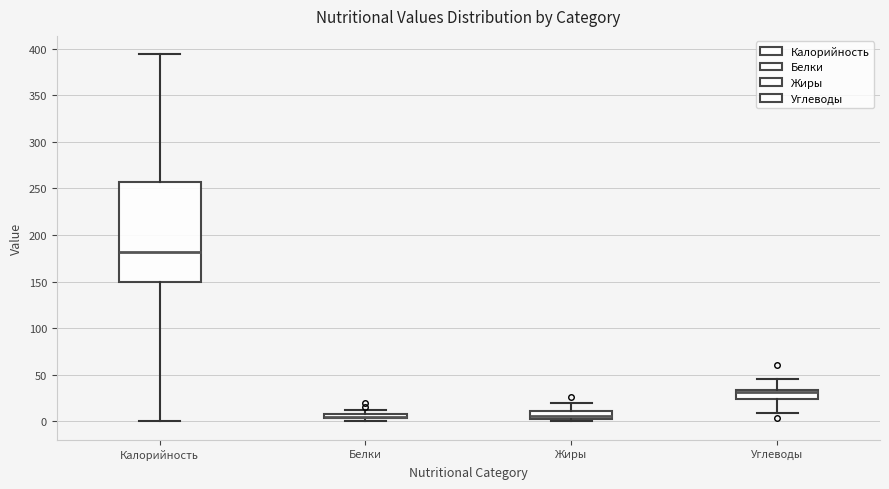

Which box is the tallest, from its lower edge to its upper edge?

Калорийность